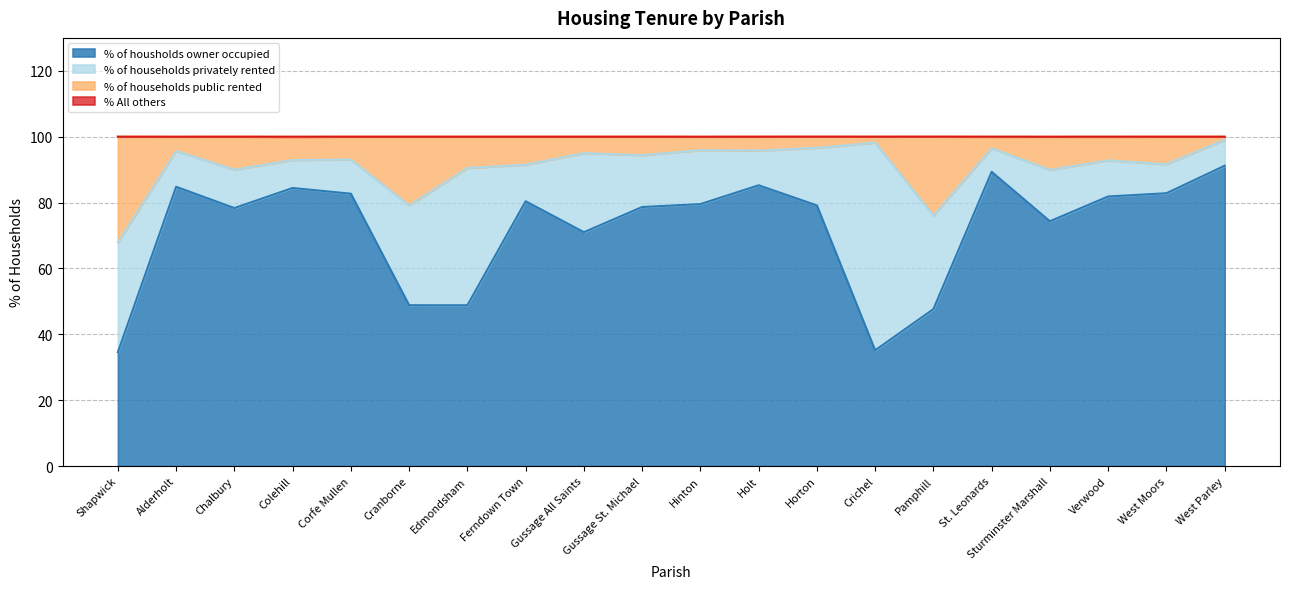

What is the lowest value of the % of housholds owner occupied series?

34.6